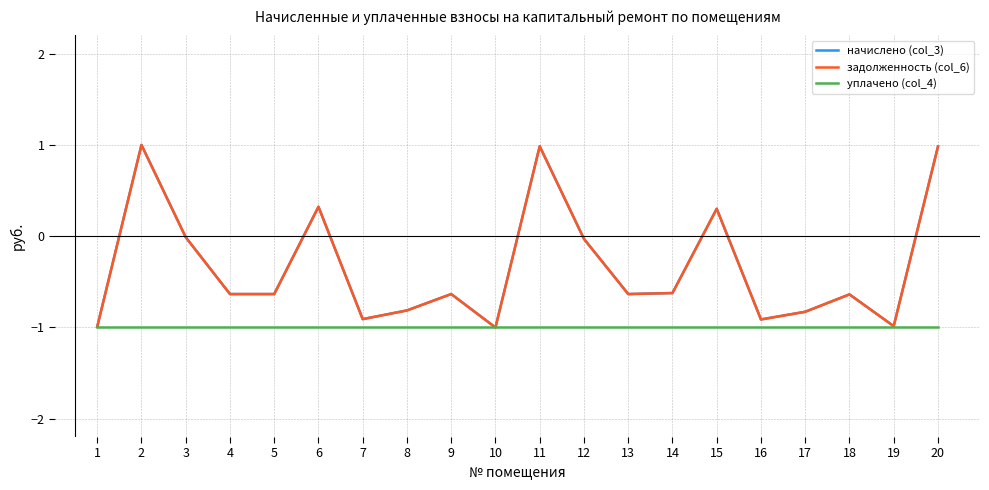

What is the average value of the уплачено (col_4) series?

-1.0